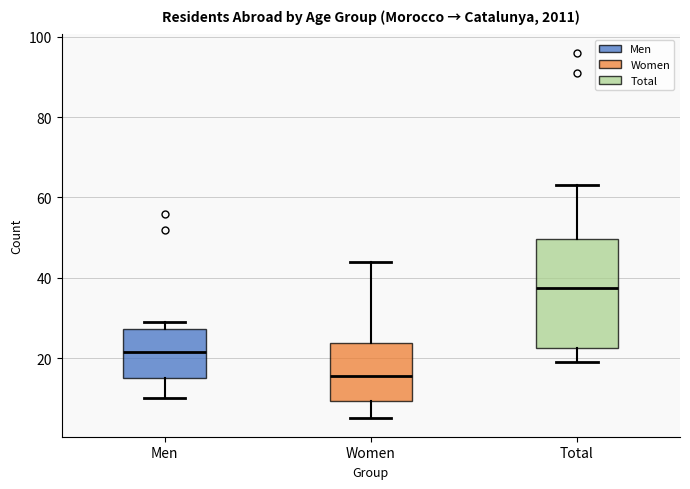

Which box is the tallest, from its lower edge to its upper edge?

Total